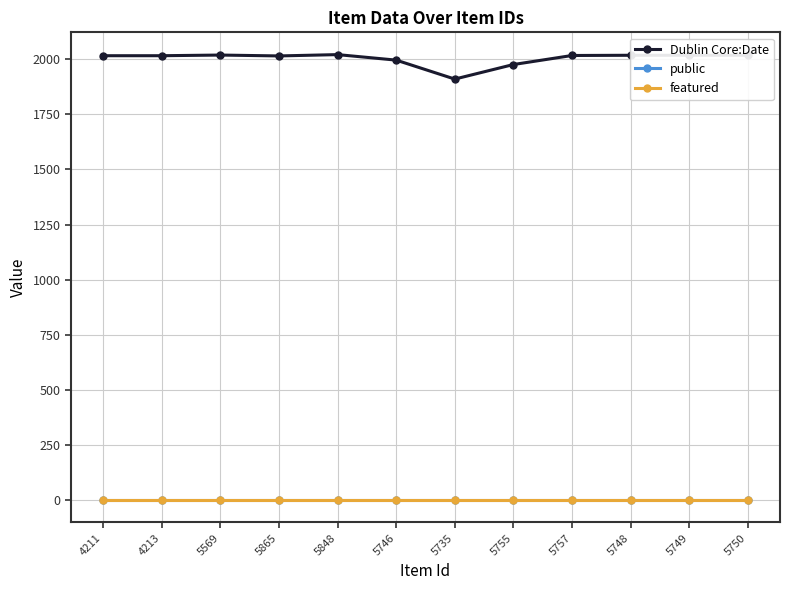

What is the label of the 3rd point from the left?

5569